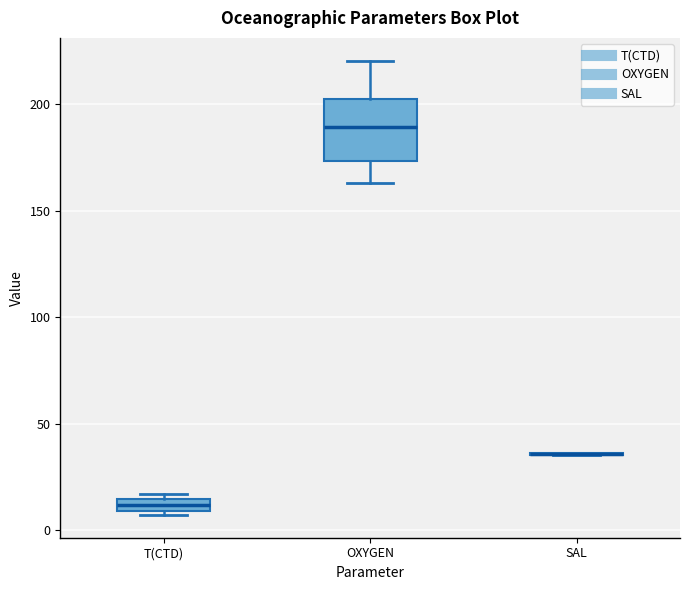

Where is the upper edge of the box for OXYGEN on the y-axis? The values are not printed on the chart, so give them approximately, as read against the axis.

200